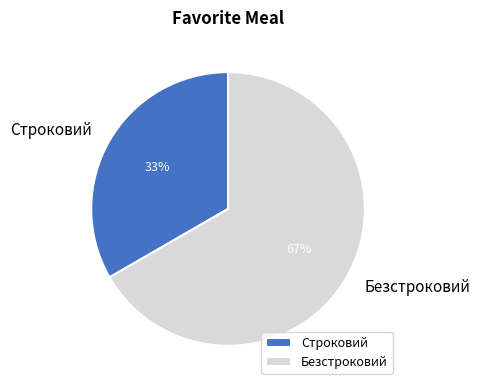

To the nearest percent, what percentage of the pie is Безстроковий?

67%